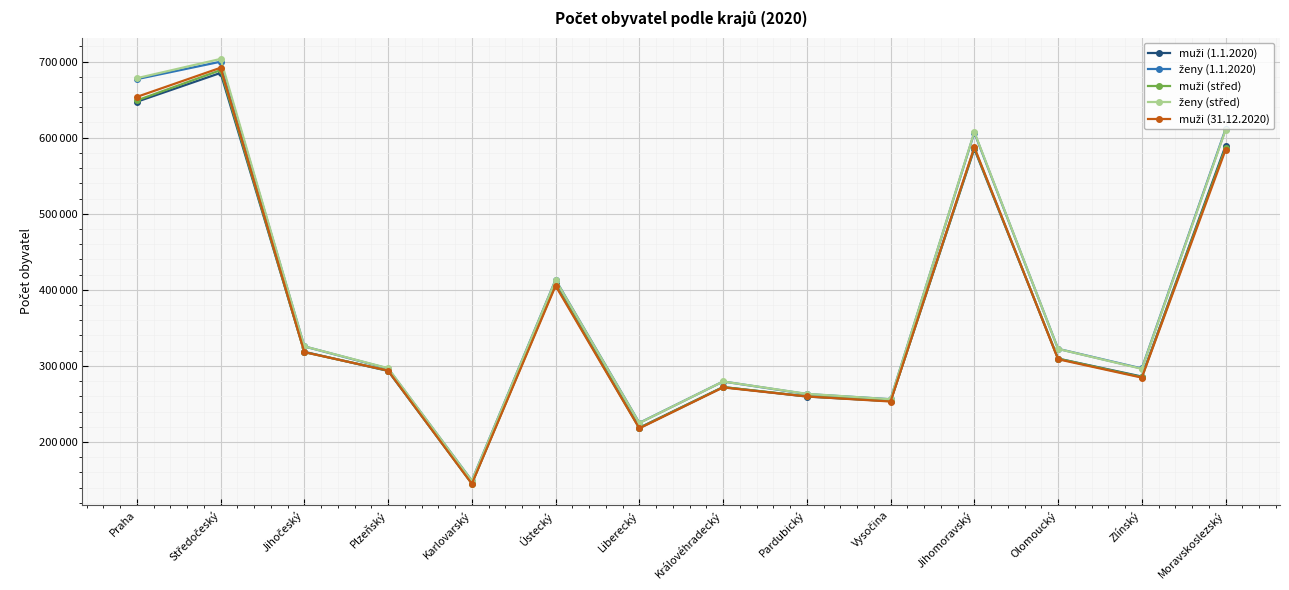

How many intersections are there between muži (1.1.2020) and muži (střed)?

5